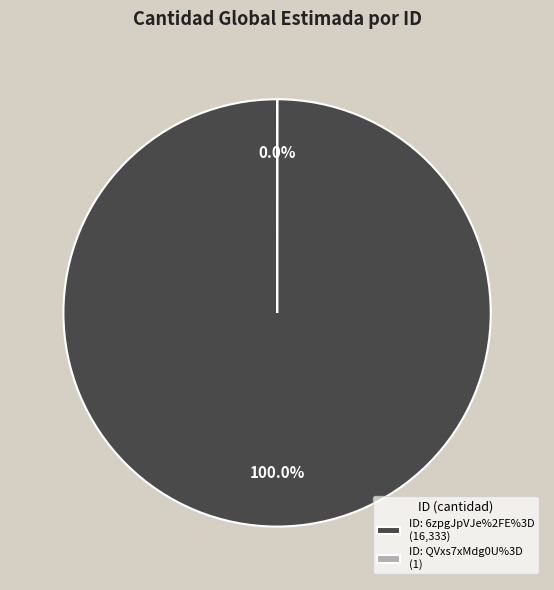

Which category accounts for the majority?

6zpgJpVJe%2FE%3D